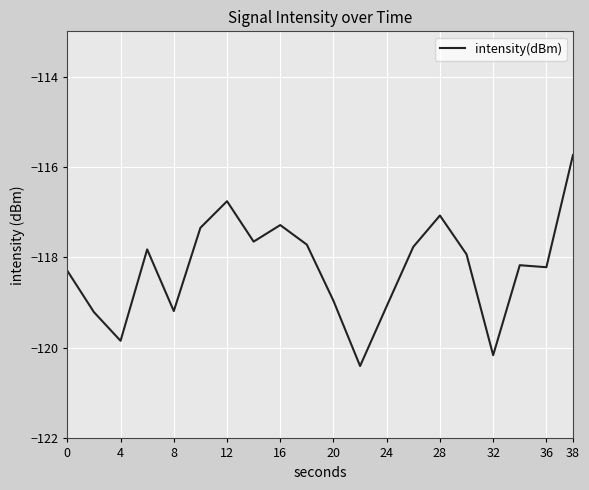

What is the maximum value shown in the chart?

-115.7